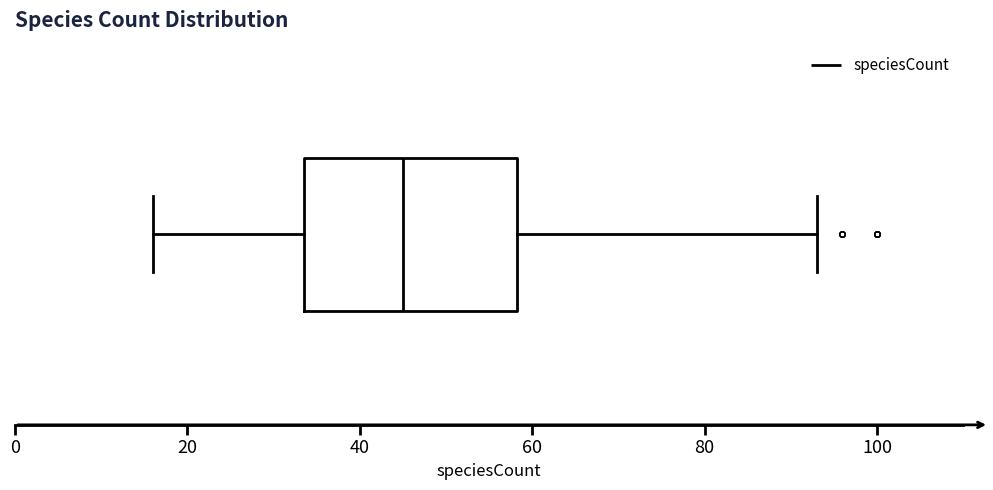

Read this box plot against the x-axis: the position of the median line, the range covered by the box, and the ends of both whiskers. The values are not printed on the chart, so give them approximately, as read against the axis.

median 46, box 34 to 58, whiskers 16 to 94